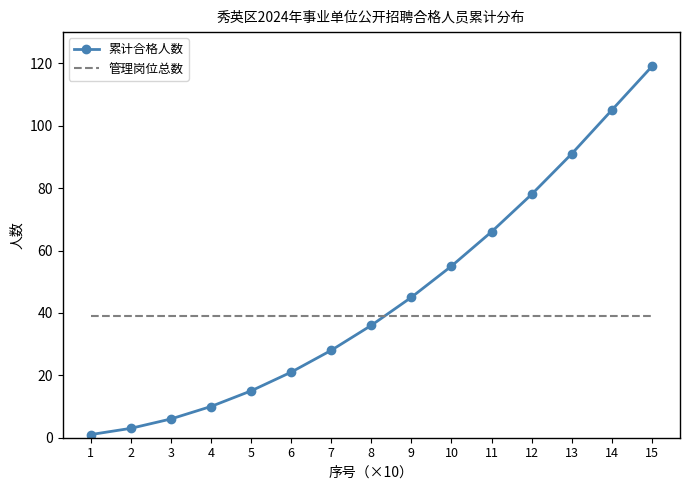

Is it true that 管理岗位总数 equals 26 at 12?

False